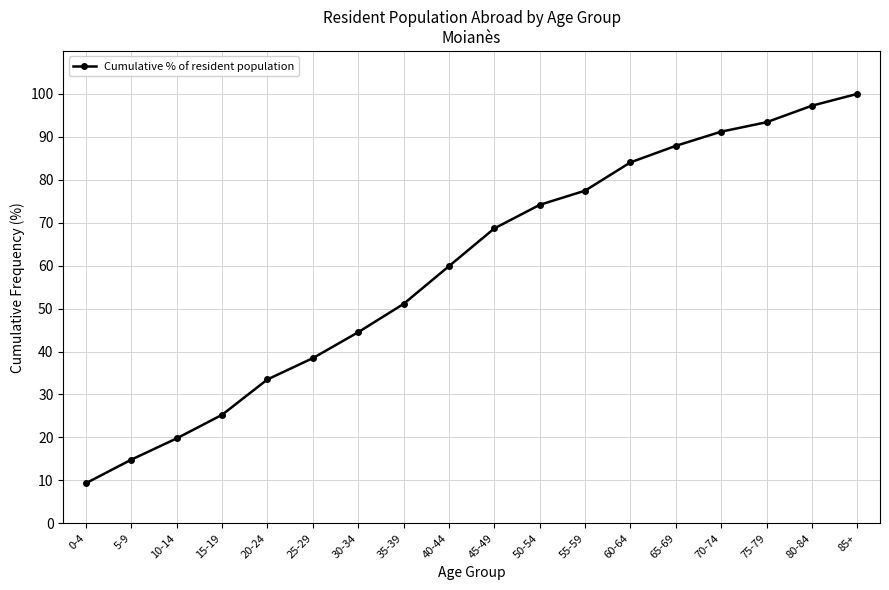

How many lines are shown in the chart?

1